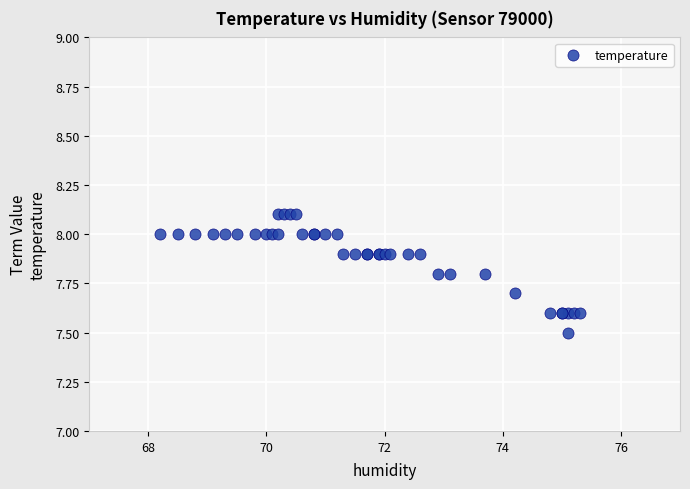

What Y value in the scatter plot is closest to 7?

7.5